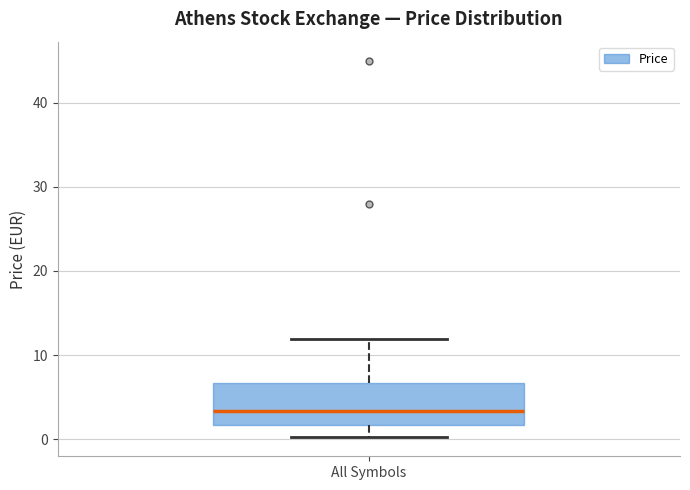

Read this box plot against the y-axis: the position of the median line, the range covered by the box, and the ends of both whiskers. The values are not printed on the chart, so give them approximately, as read against the axis.

median 3, box 2 to 7, whiskers 0 to 12